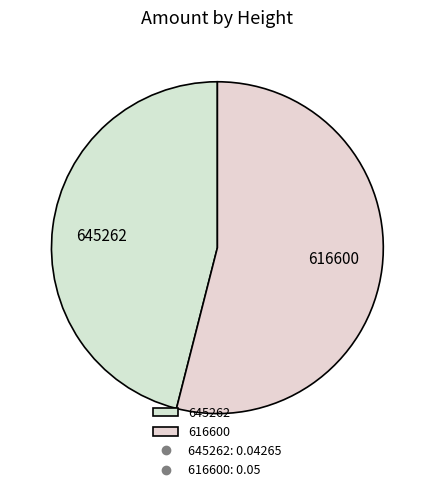

How many slices are in this pie chart?

2